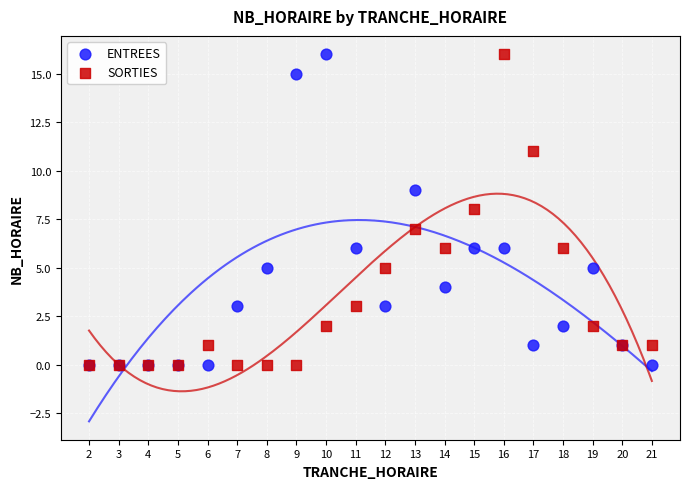

What are all the series names shown in the legend?

ENTREES, SORTIES